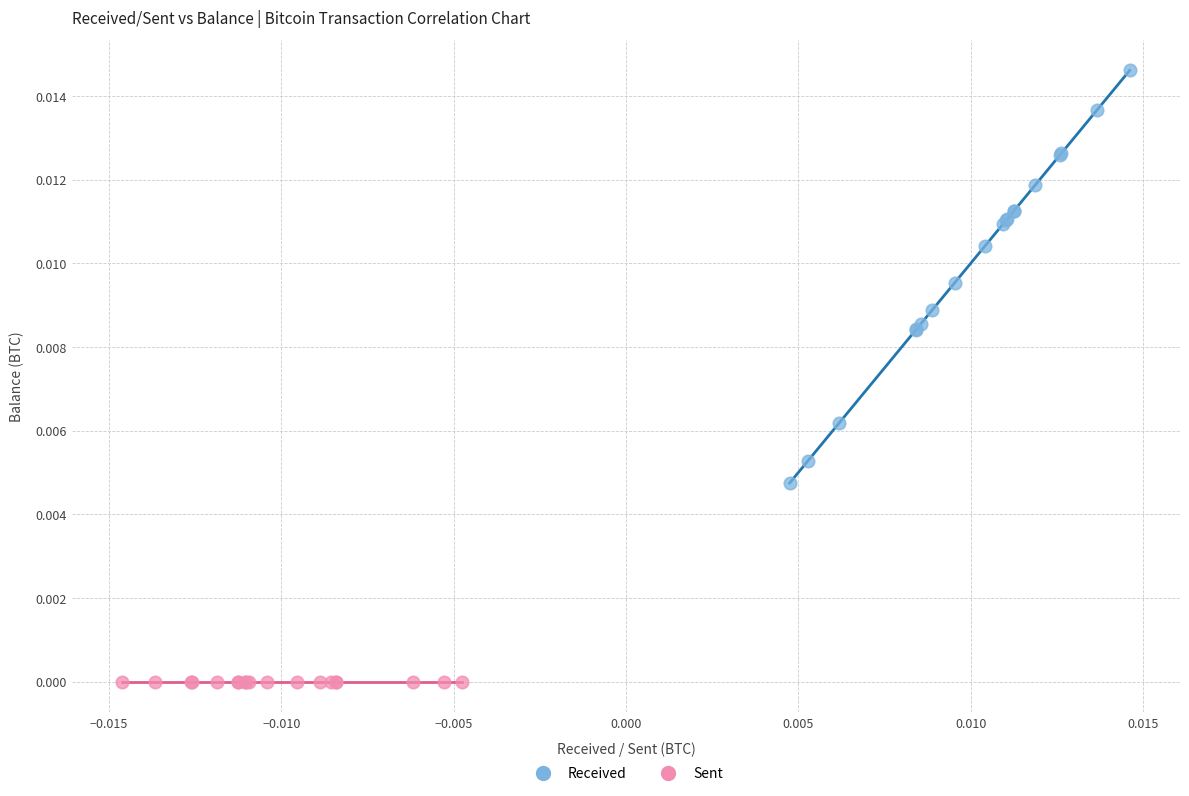

What are all the series names shown in the legend?

Received, Sent